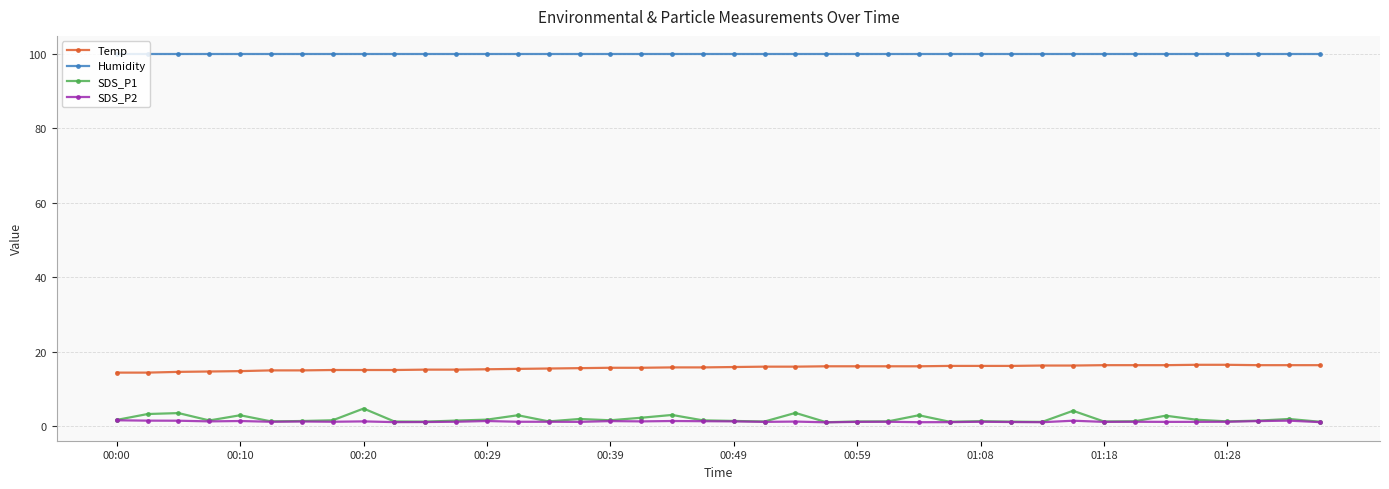

True or false: SDS_P2 has more than 1 interior local peaks.

True